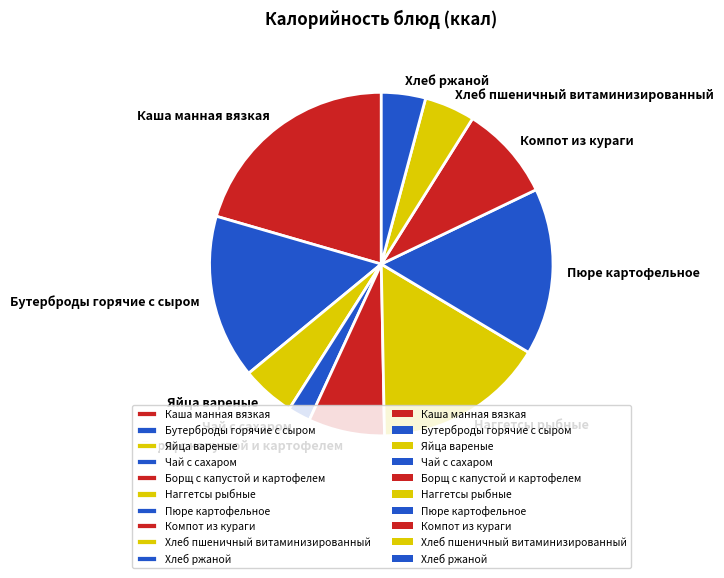

Is it true that Каша манная вязкая is 8% of the pie?

False